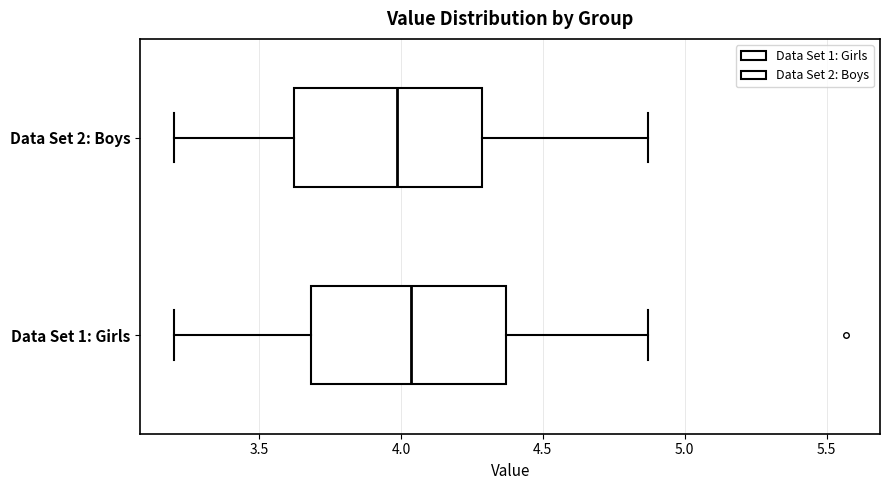

Where is the right edge of the box for Data Set 2: Boys on the x-axis? The values are not printed on the chart, so give them approximately, as read against the axis.

4.30